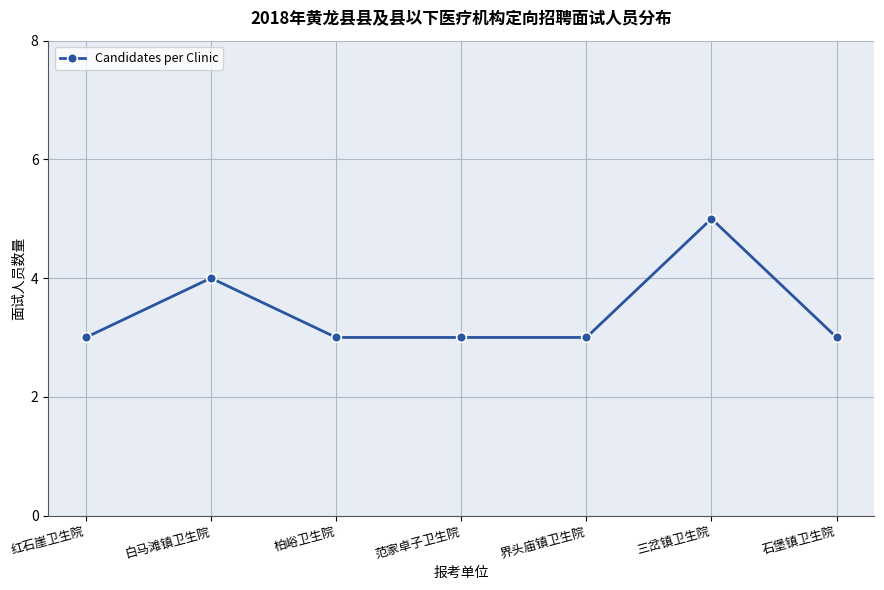

What is the greatest value displayed?

5